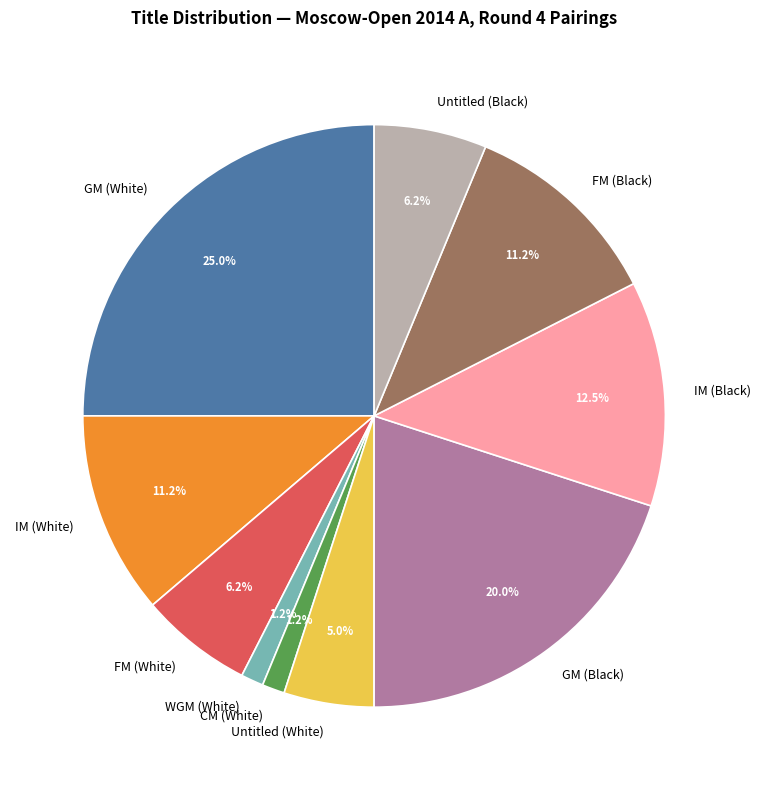

Between FM (White) and IM (White), which is larger?

IM (White)